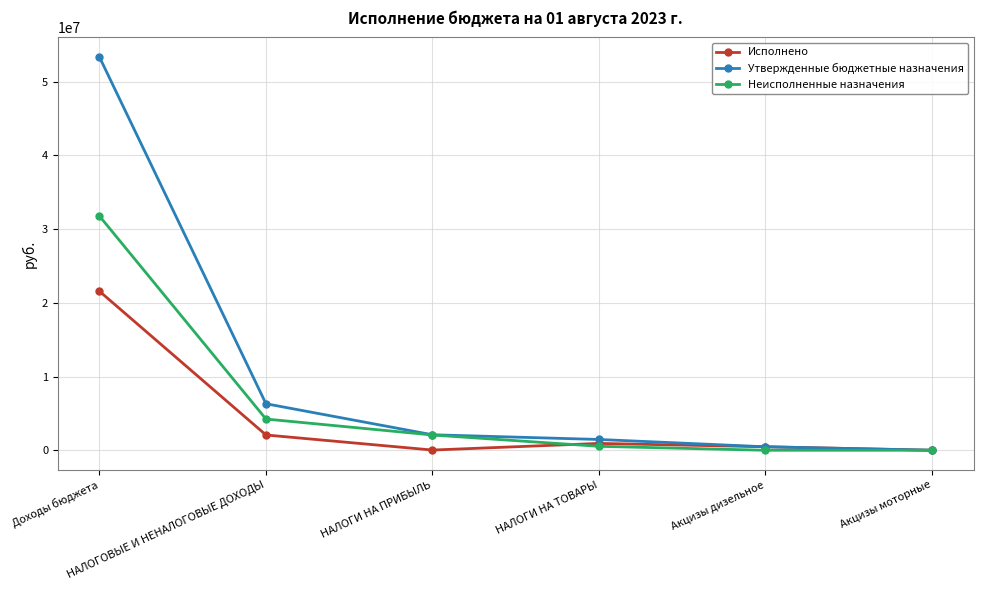

What is the label of the 2nd point from the left?

НАЛОГОВЫЕ И НЕНАЛОГОВЫЕ ДОХОДЫ